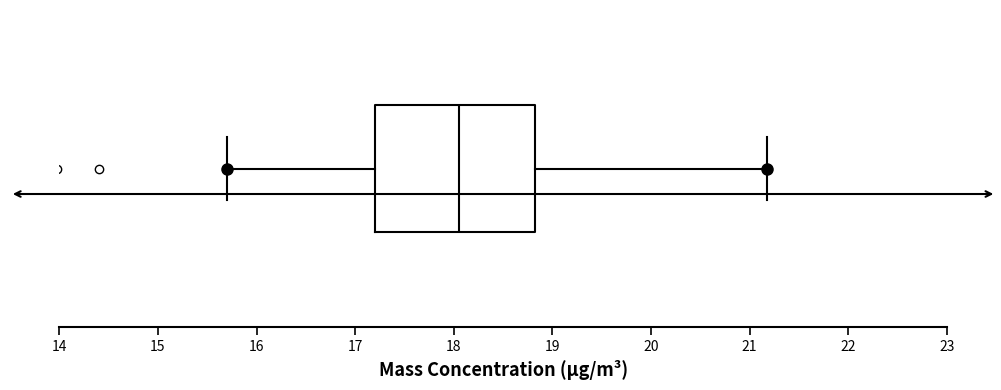

Where does the median line of the box sit on the x-axis? The values are not printed on the chart, so give them approximately, as read against the axis.

18.1